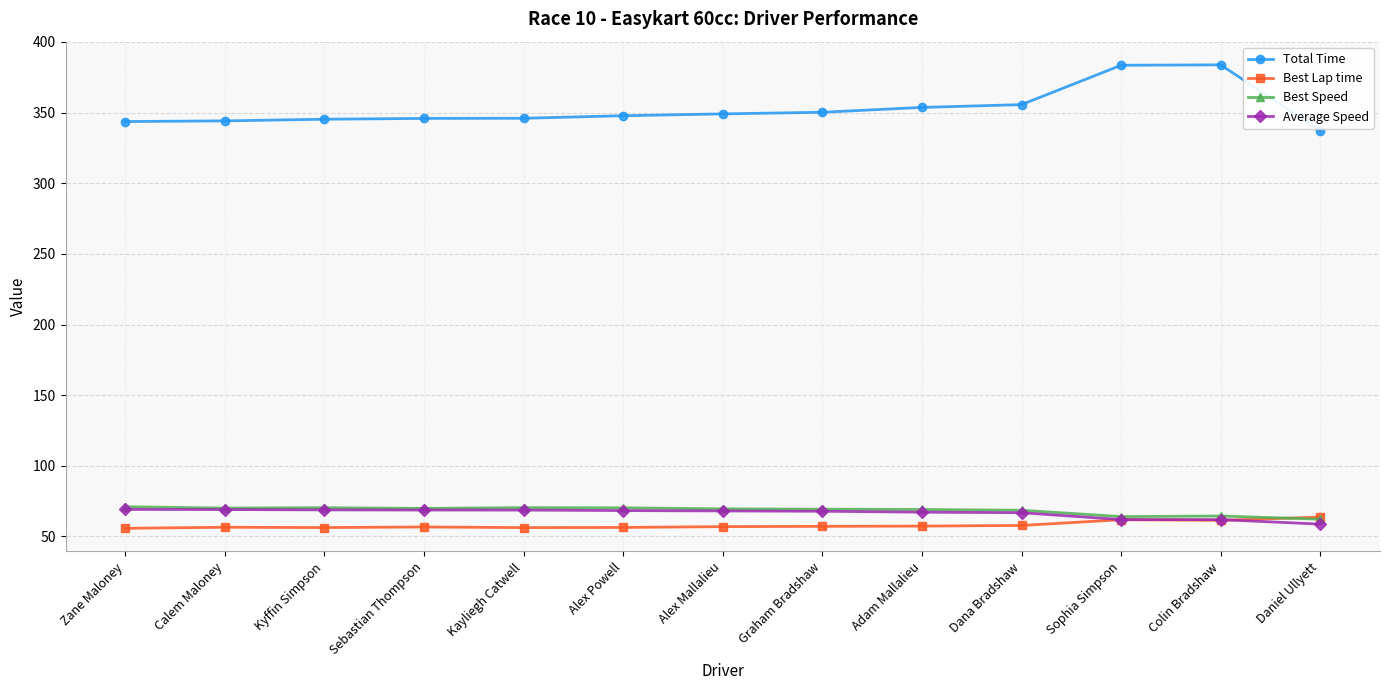

What is the sum of all Average Speed values?

865.1